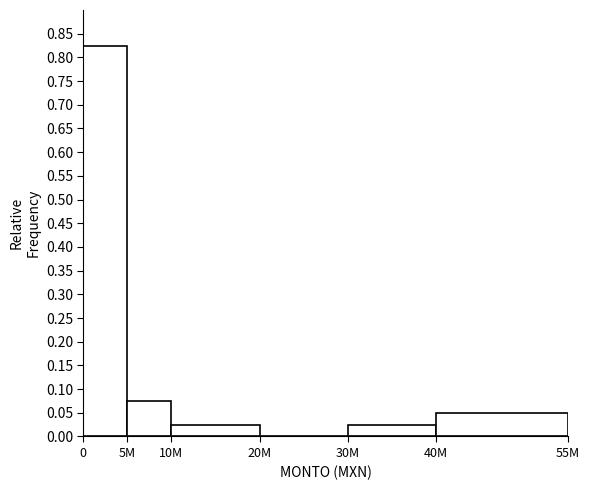

Is it true that the value at 10M is 0.0?

True